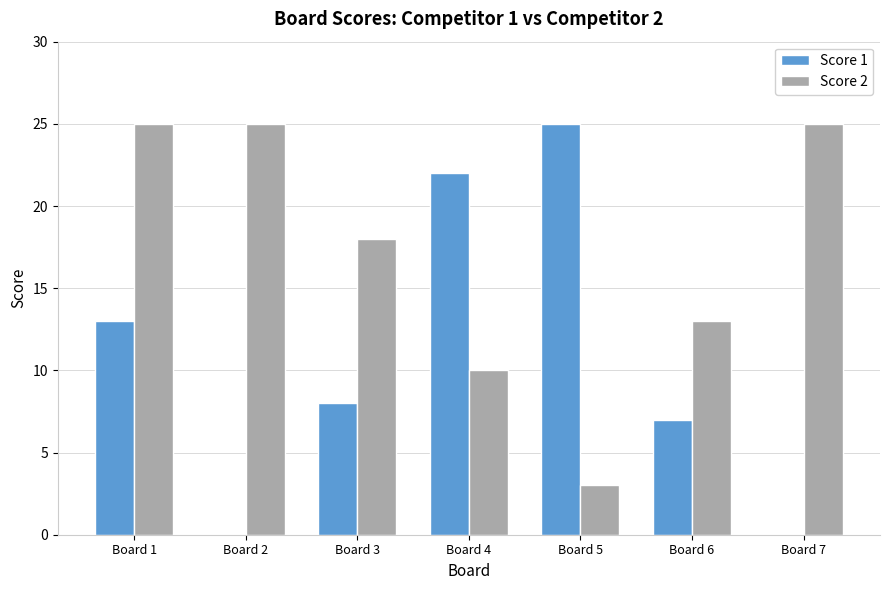

At which category is the sum across all series the highest?

Board 1